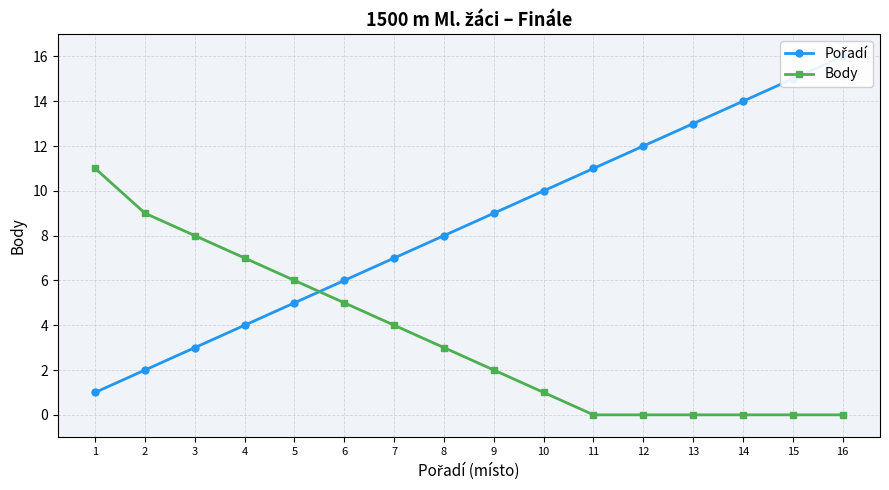

Rank the series at 16 from lowest to highest value.

Body, Pořadí